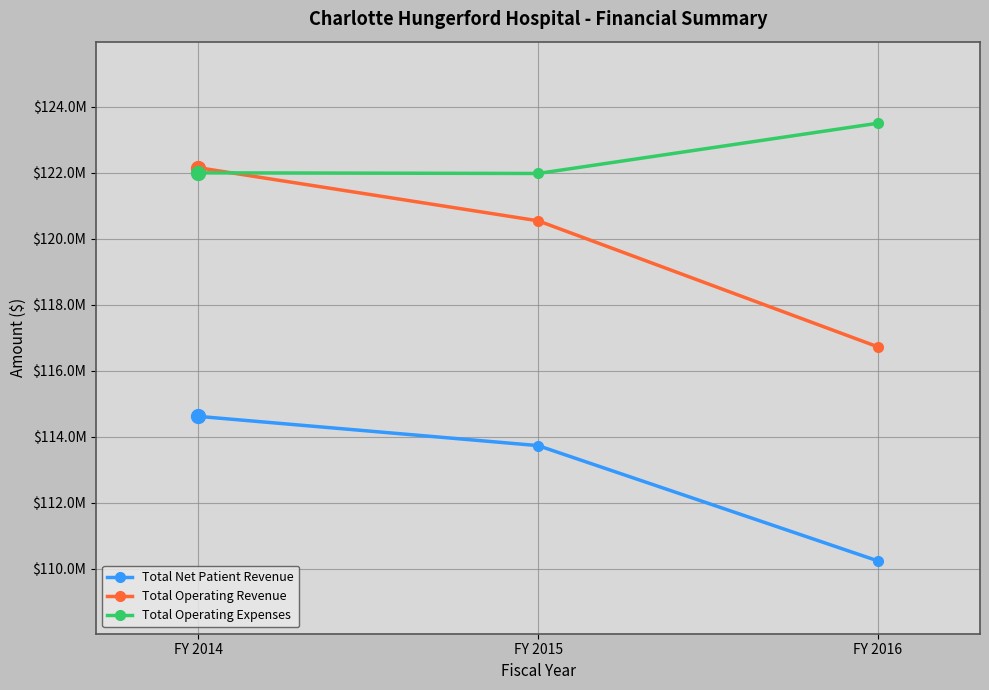

Between FY 2015 and FY 2016, which is larger?

FY 2015